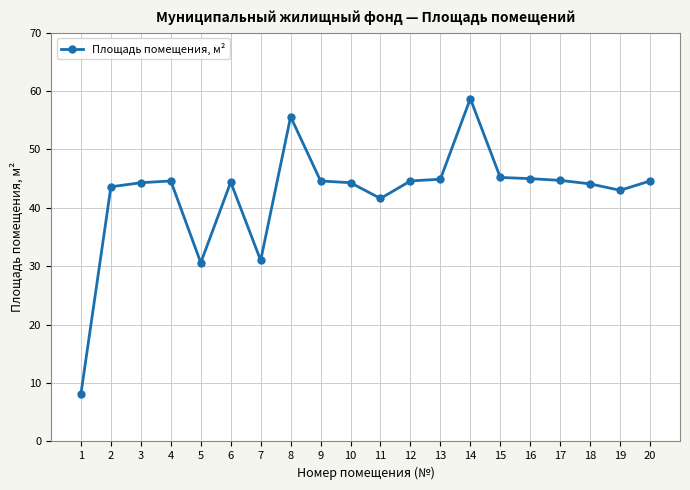

What value does the data have at 15?

45.2